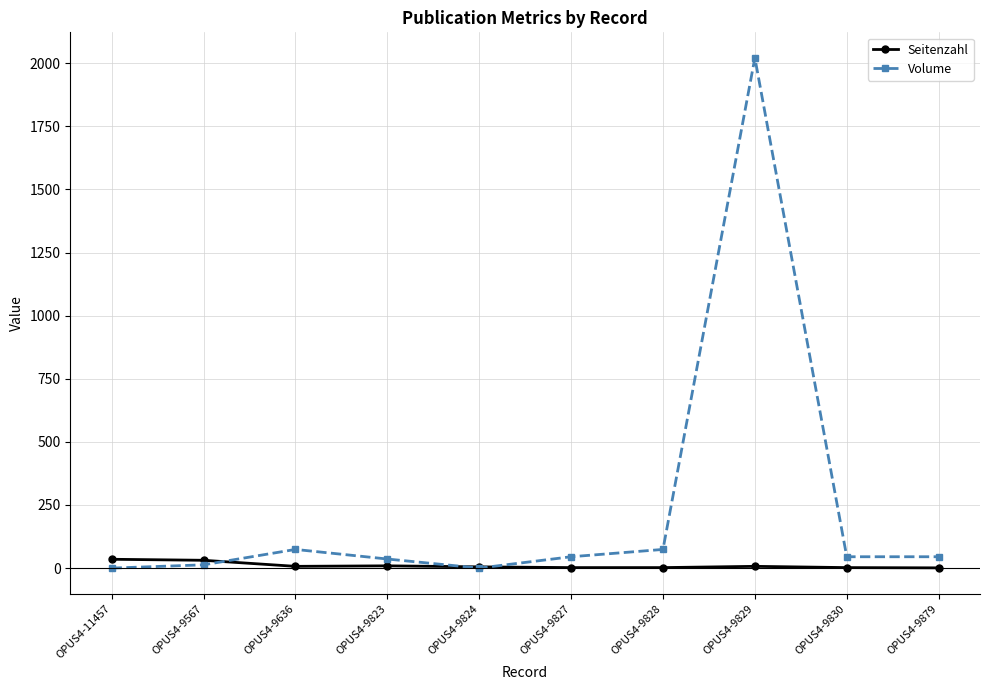

What is the difference between the maximum and minimum values in the Seitenzahl series?

34